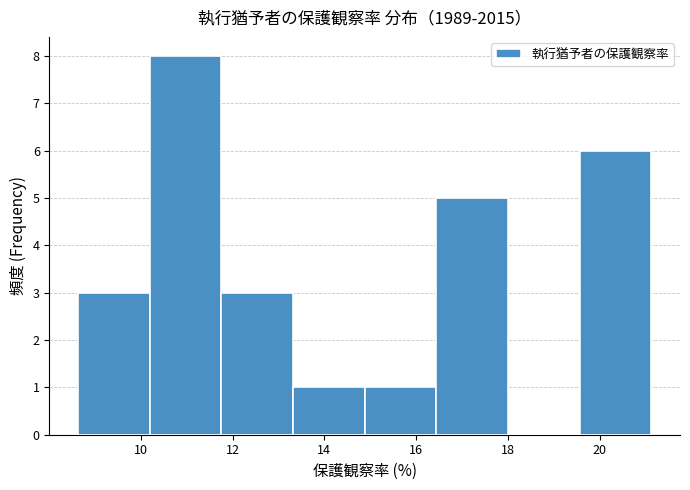

How tall is the bar that spans 19.6 to 21.2 on the x-axis? Neither the bar edges nor the heights are printed on the chart, so give them approximately, as read against the axes.

6